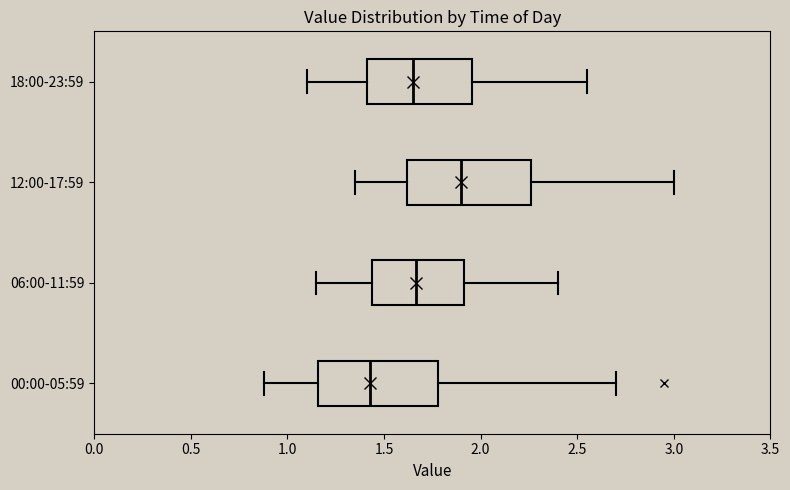

Which box's median line is the furthest to the left?

00:00-05:59